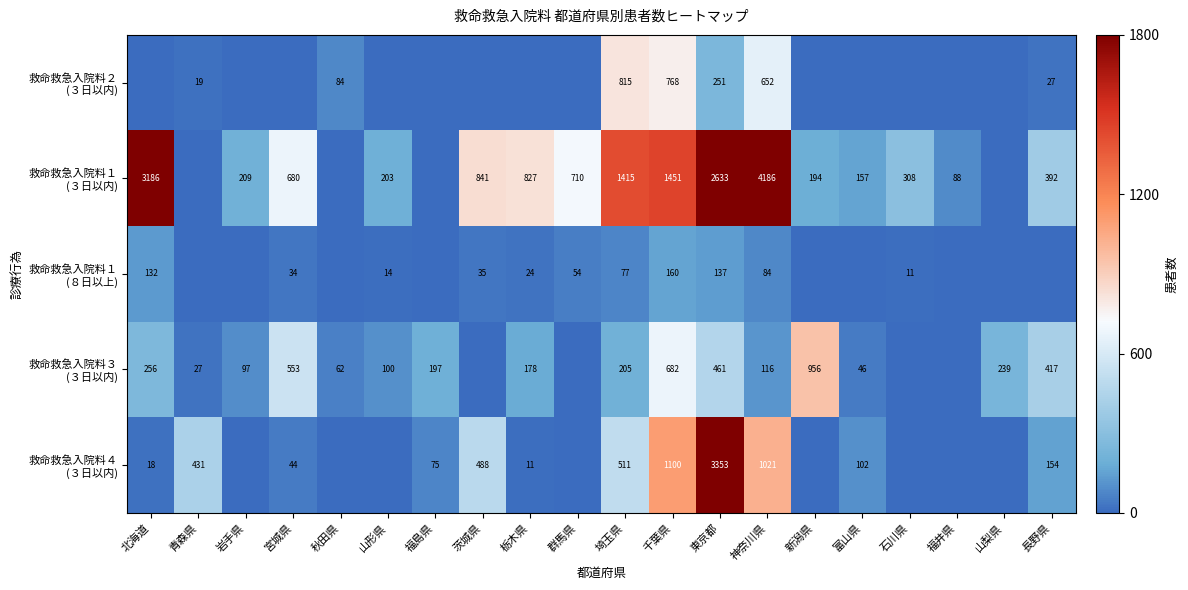

How many categories are shown in the chart?

20